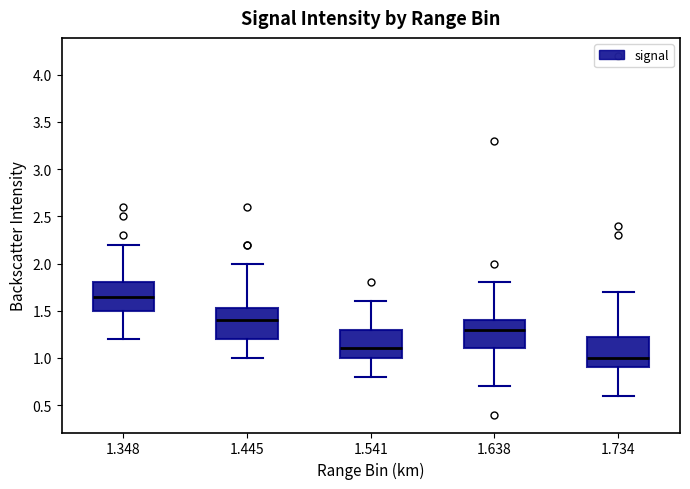

Reading left to right, transcribe this box plot: for each box, give where its median line is, the range the box spans, and where its two whiskers end, as read against the y-axis. The values are not printed on the chart, so give them approximately, as read against the axis.

1.348: median 1.65, box 1.50 to 1.80, whiskers 1.20 to 2.20
1.445: median 1.40, box 1.20 to 1.55, whiskers 1.00 to 2.00
1.541: median 1.10, box 1.00 to 1.30, whiskers 0.80 to 1.60
1.638: median 1.30, box 1.10 to 1.40, whiskers 0.70 to 1.80
1.734: median 1.00, box 0.90 to 1.25, whiskers 0.60 to 1.70